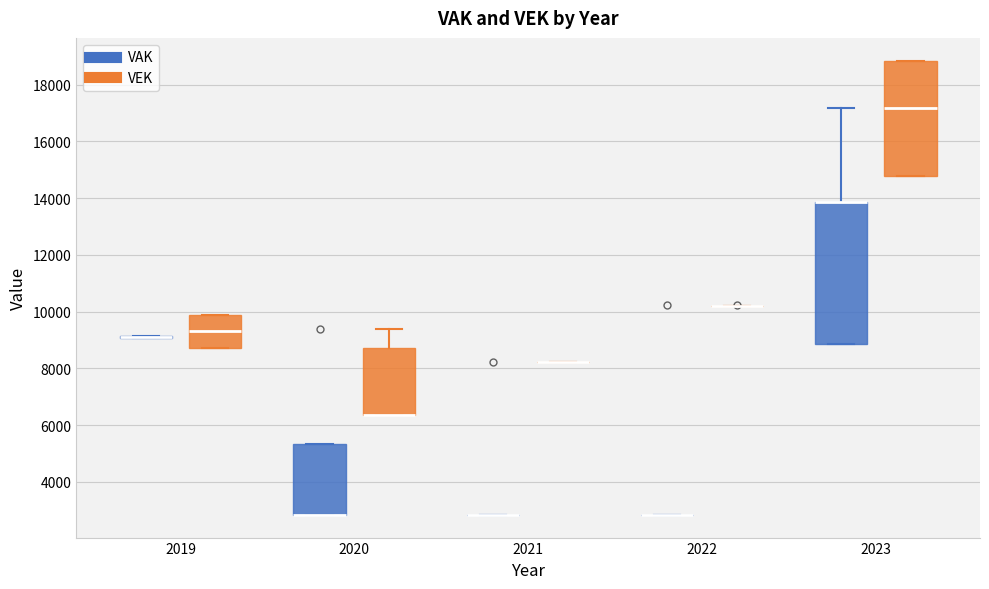

Which box is the tallest, from its lower edge to its upper edge?

2023 (VAK)